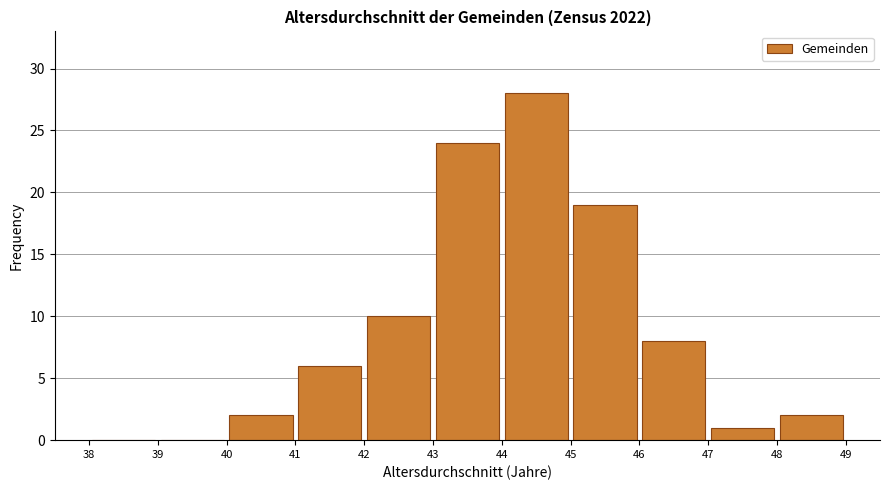

Which range on the x-axis has the tallest bar?

44 to 45